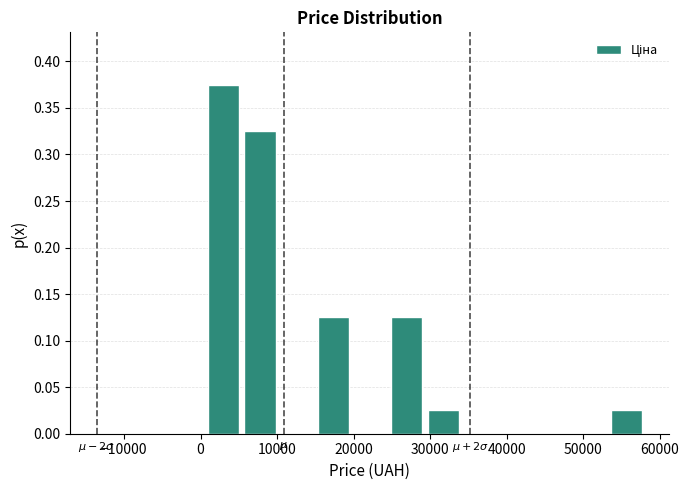

Which range on the x-axis has the tallest bar?

1000 to 5000